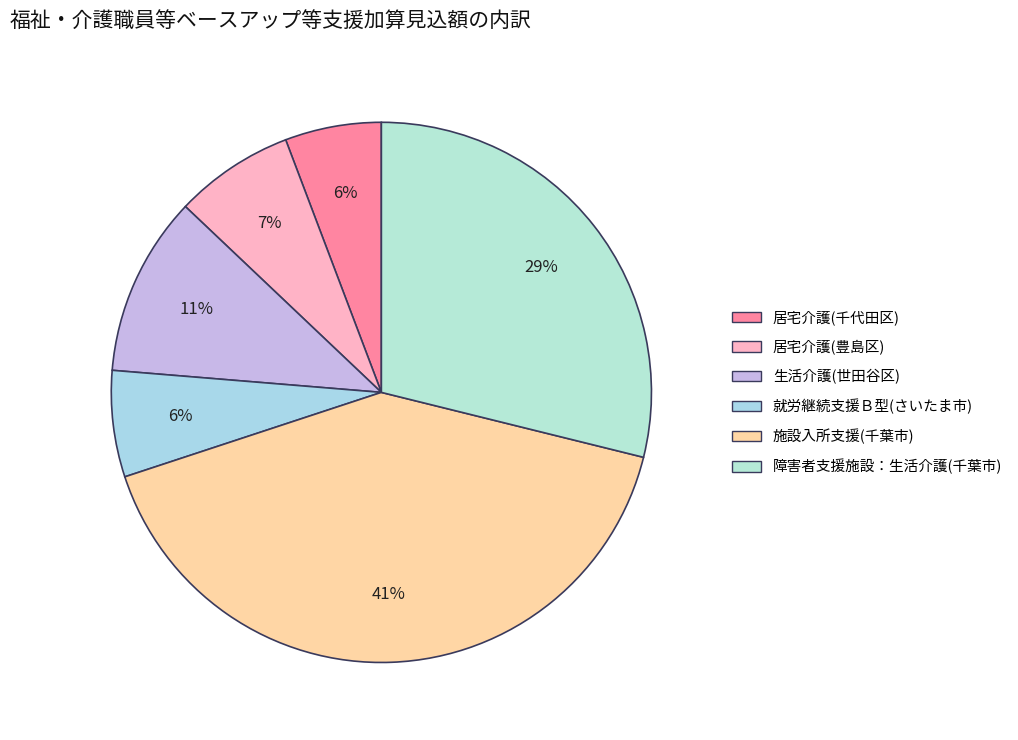

Count the number of slices in the pie.

6